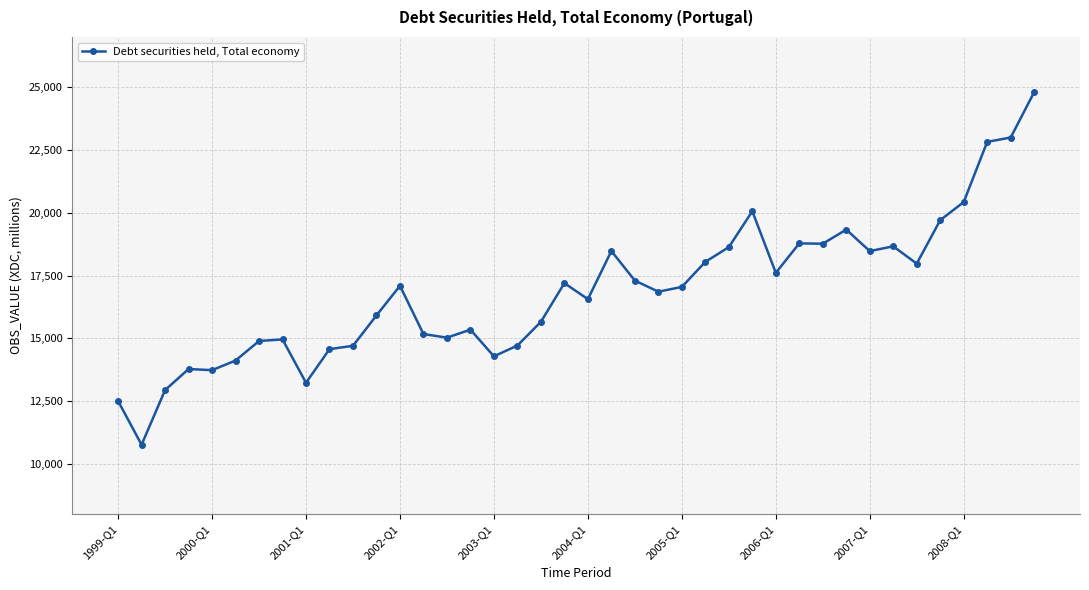

What is the greatest value displayed?

24805.6